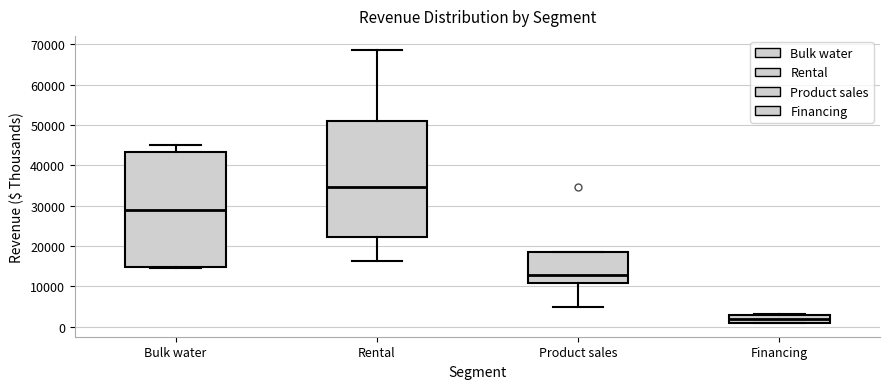

Reading left to right, transcribe this box plot: for each box, give where its median line is, the range the box spans, and where its two whiskers end, as read against the y-axis. The values are not printed on the chart, so give them approximately, as read against the axis.

Bulk water: median 29000, box 15000 to 43000, whiskers 15000 to 45000
Rental: median 35000, box 22000 to 51000, whiskers 16000 to 69000
Product sales: median 13000, box 11000 to 18000, whiskers 5000 to 18000
Financing: median 2000, box 1000 to 3000, whiskers 1000 to 3000